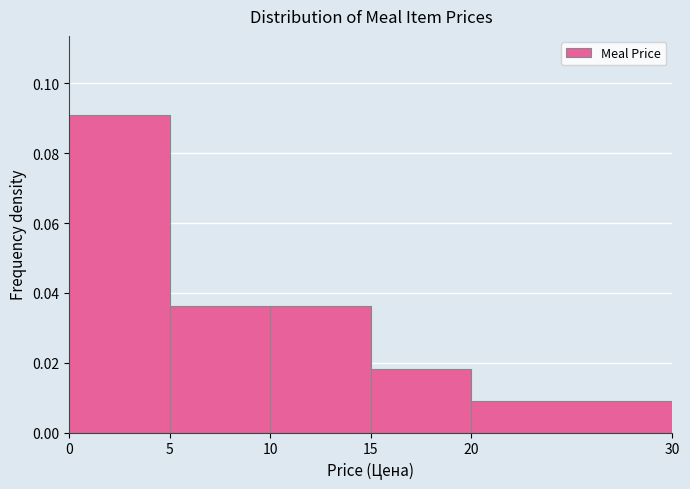

Reading left to right, list every bar in this chart as the range it spans on the x-axis followed by its height. The values are not printed on the chart, so give them approximately, as read against the axis.

0 to 5: 0.090
5 to 10: 0.036
10 to 15: 0.036
15 to 20: 0.018
20 to 30: 0.010